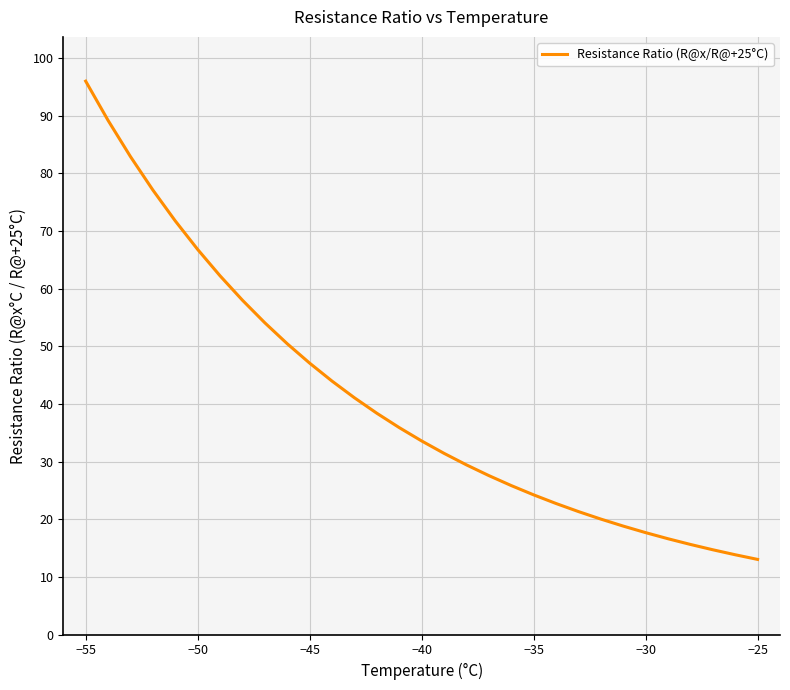

What is the sum of all values?

1260.9